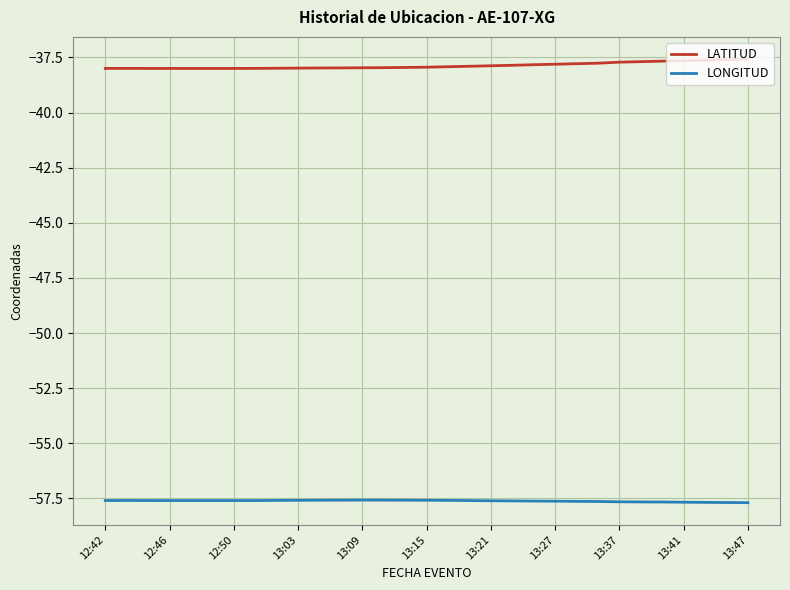

List the series in order of their peak value, lowest first.

LONGITUD, LATITUD